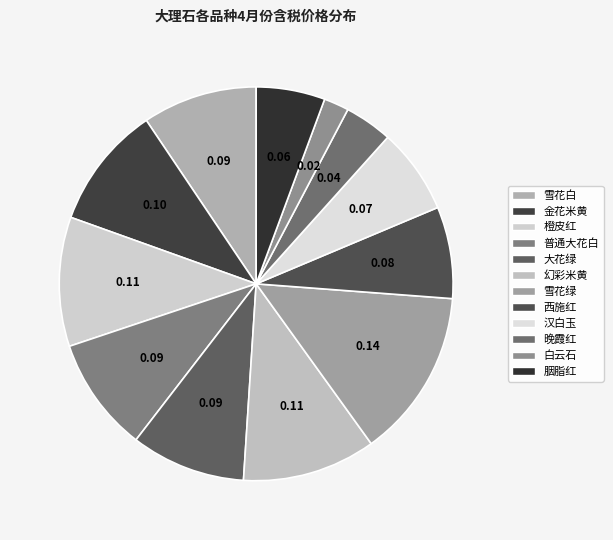

Count the number of slices in the pie.

12